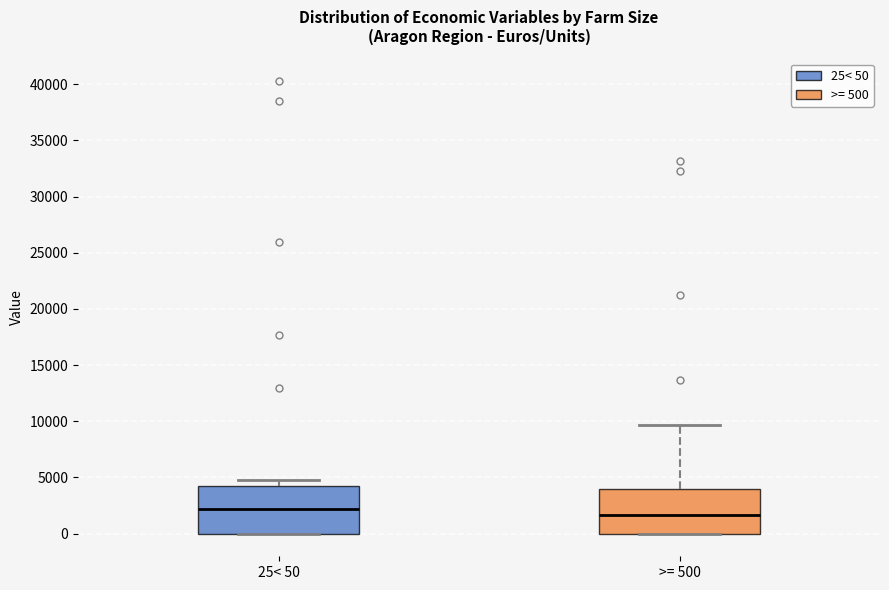

Reading left to right, transcribe this box plot: for each box, give where its median line is, the range the box spans, and where its two whiskers end, as read against the y-axis. The values are not printed on the chart, so give them approximately, as read against the axis.

25< 50: median 2000, box 0 to 4000, whiskers 0 to 5000
>= 500: median 1500, box 0 to 4000, whiskers 0 to 9500